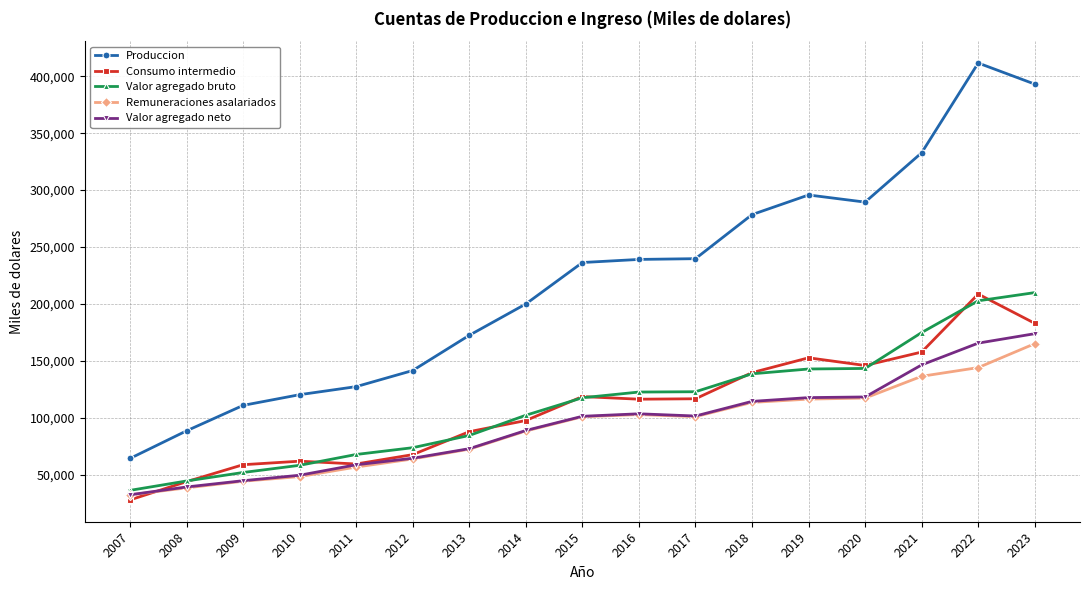

True or false: Consumo intermedio has a value of 116441 at 2016.

True